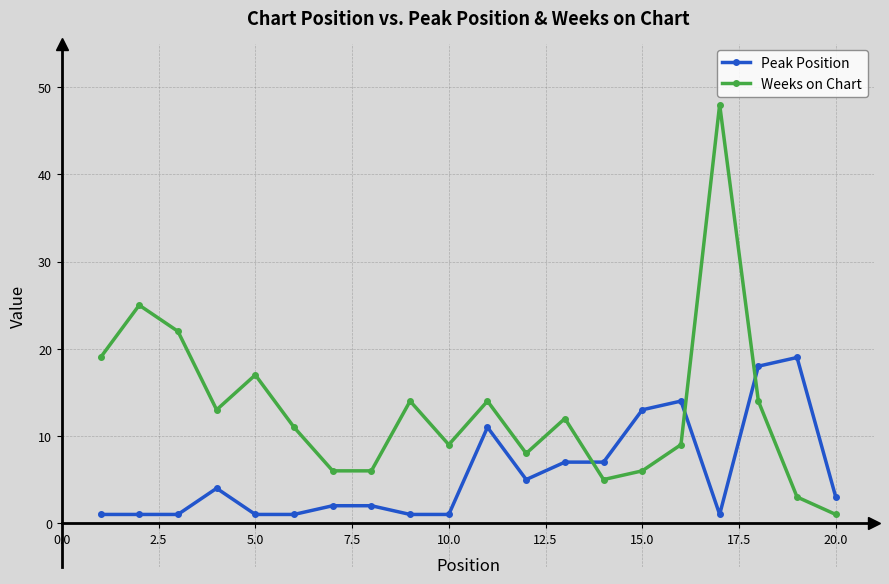

True or false: Weeks on Chart has more than 1 interior local peaks.

True